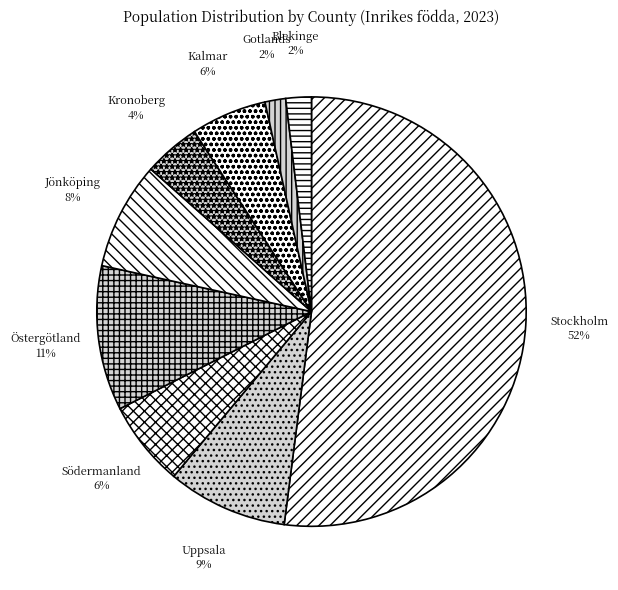

Count the number of slices in the pie.

9